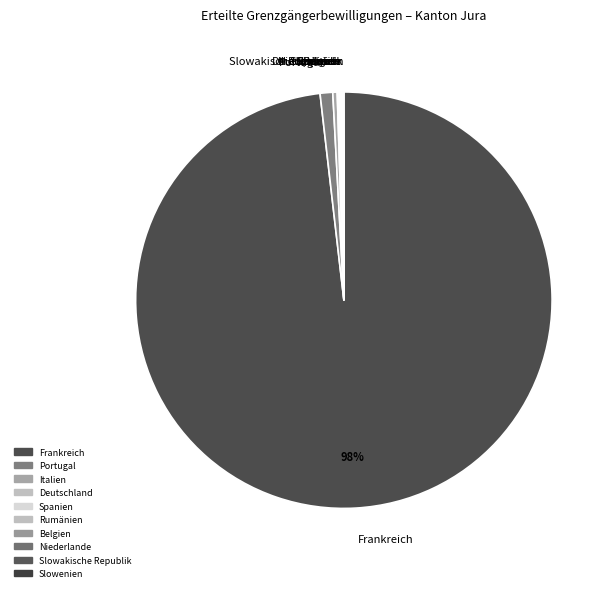

Which slice is the largest?

Frankreich